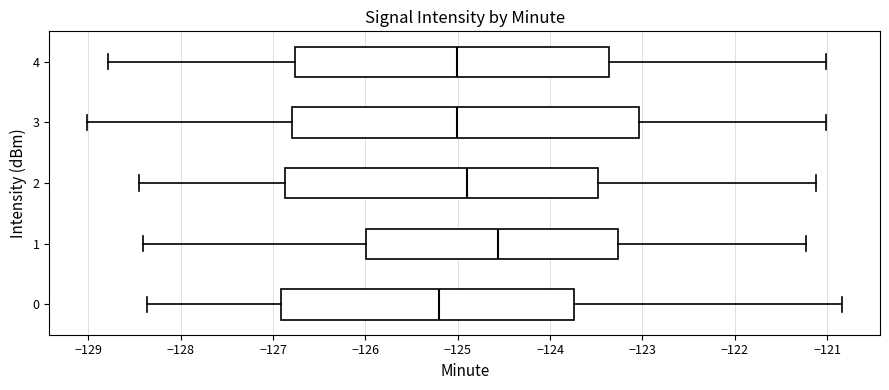

Which box has the furthest to the right median line?

1